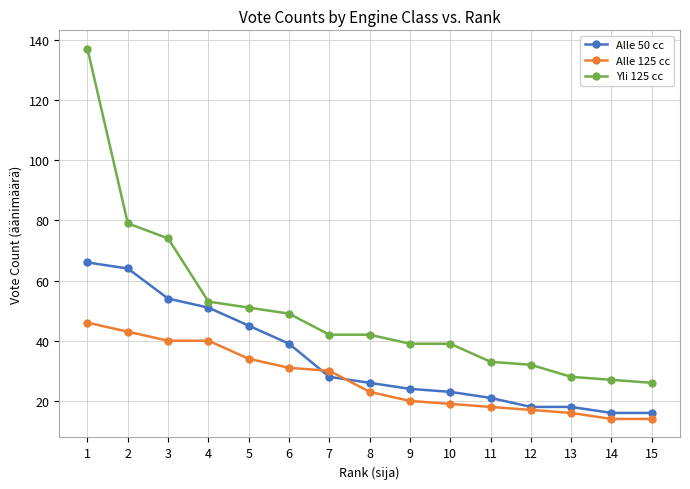

What is the sum of all Yli 125 cc values?

751